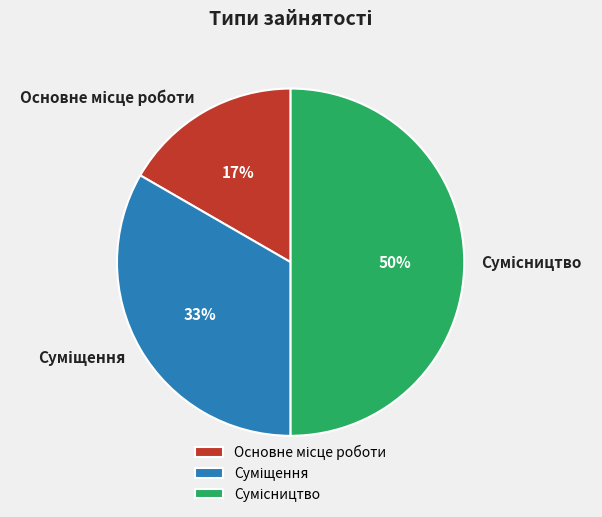

To the nearest percent, what is the difference between the largest and smallest slice percentages?

33%